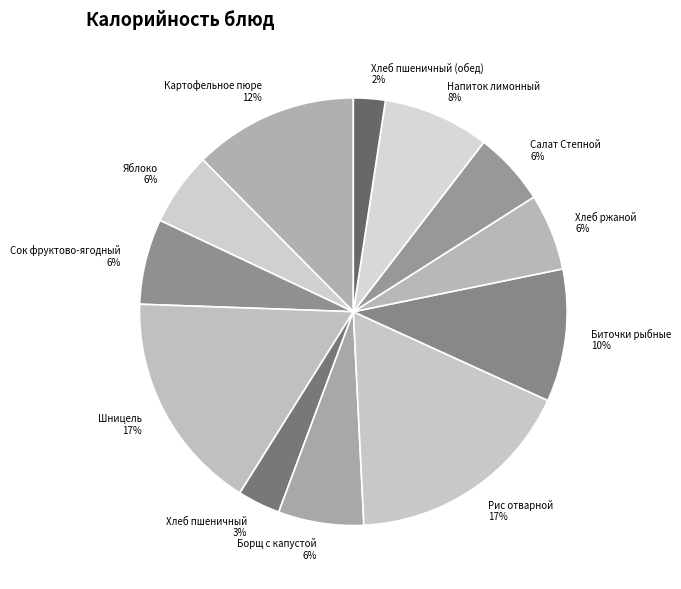

Count the number of slices in the pie.

12